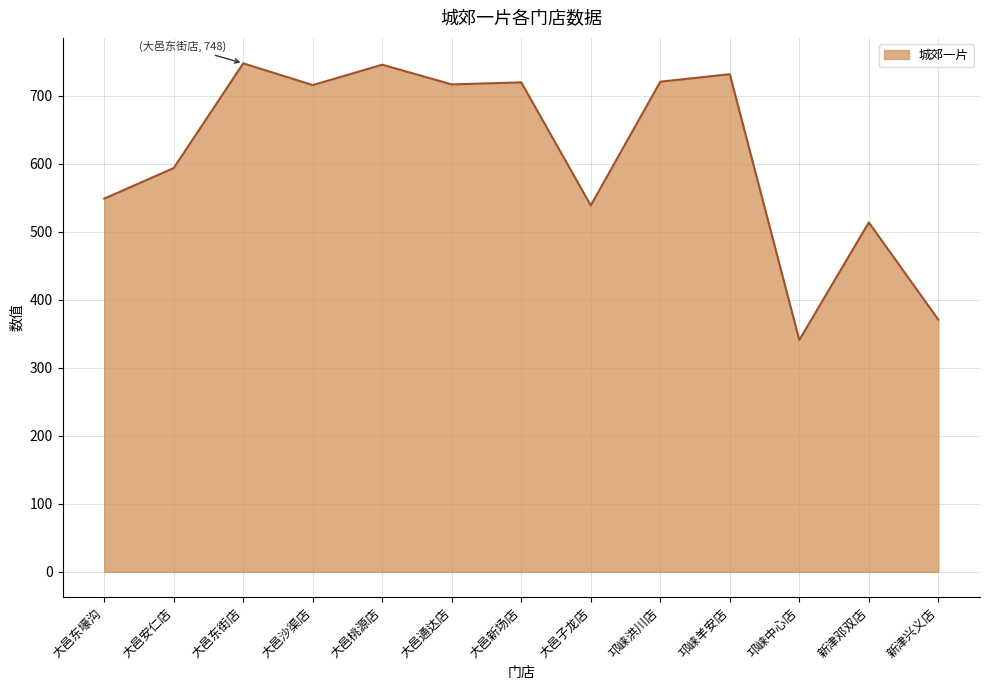

Is it true that the value at 邛崃中心店 is 105?

False